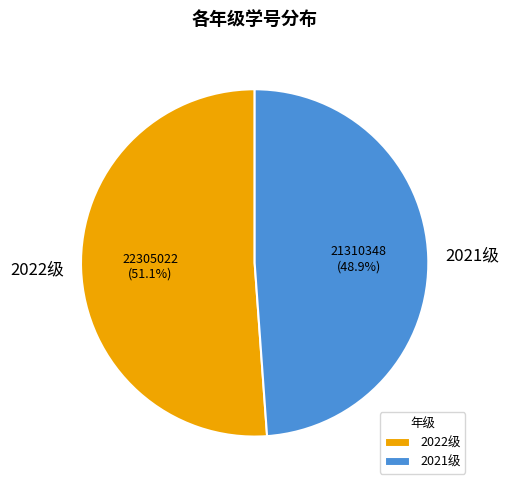

To the nearest percent, what percentage of the pie is 2021级?

49%